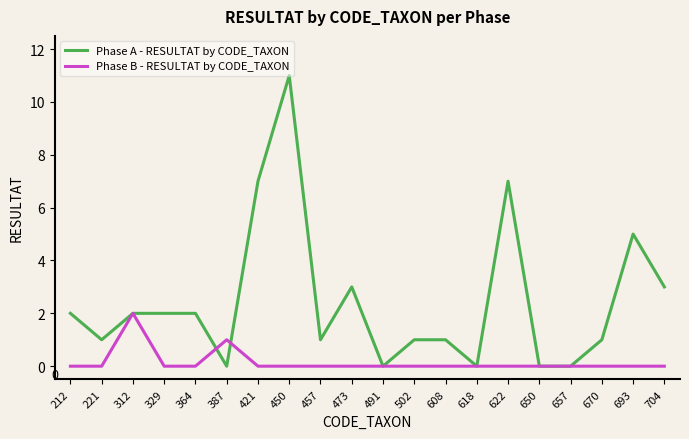

Count the number of categories in the chart.

20